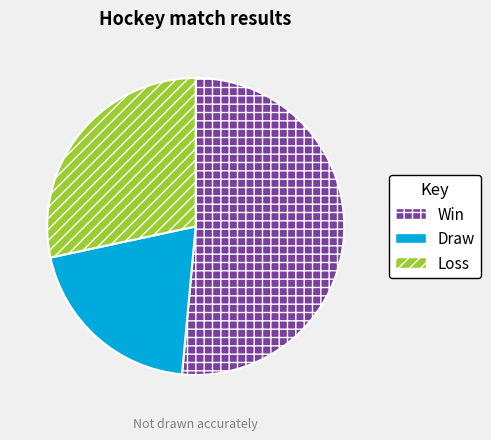

Is there a majority slice in this chart?

Yes